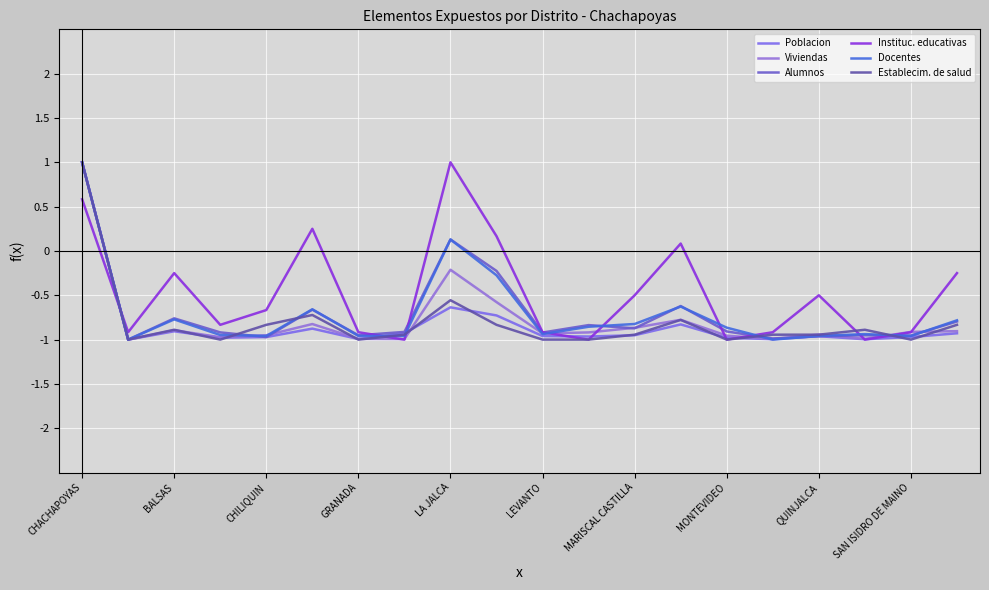

Is this an area chart (filled region under the line)?

No